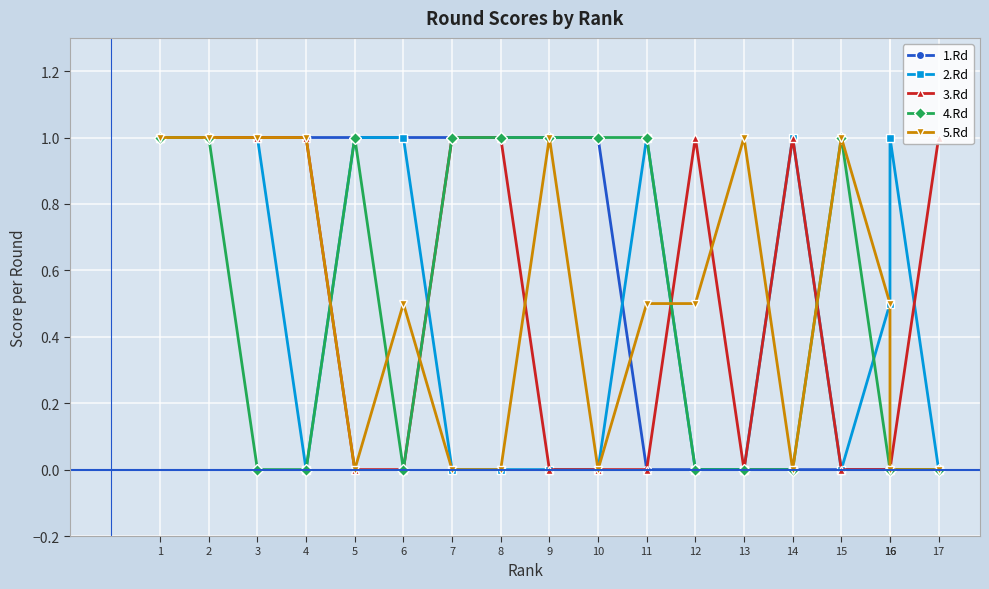

What is the average value of the 2.Rd series?

0.5